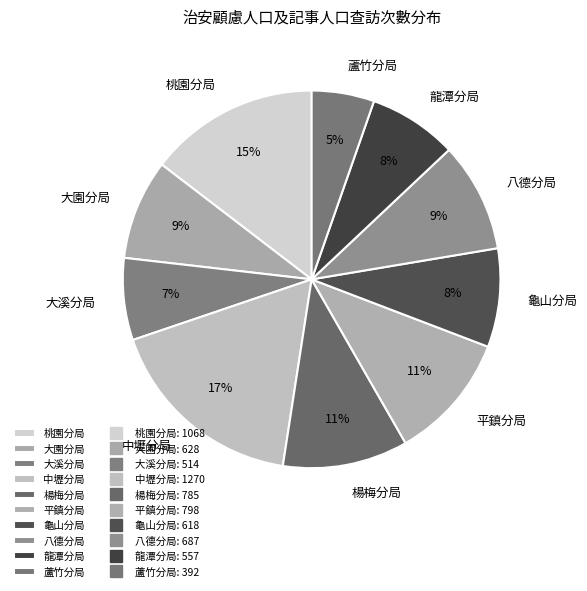

To the nearest percent, what portion does 龍潭分局 represent?

8%